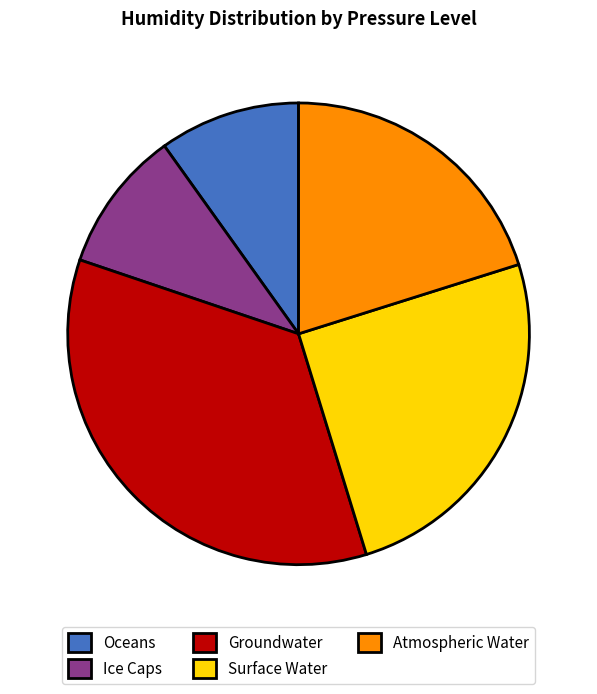

What is the ratio of the value at Ice Caps to the value at Groundwater?

0.3